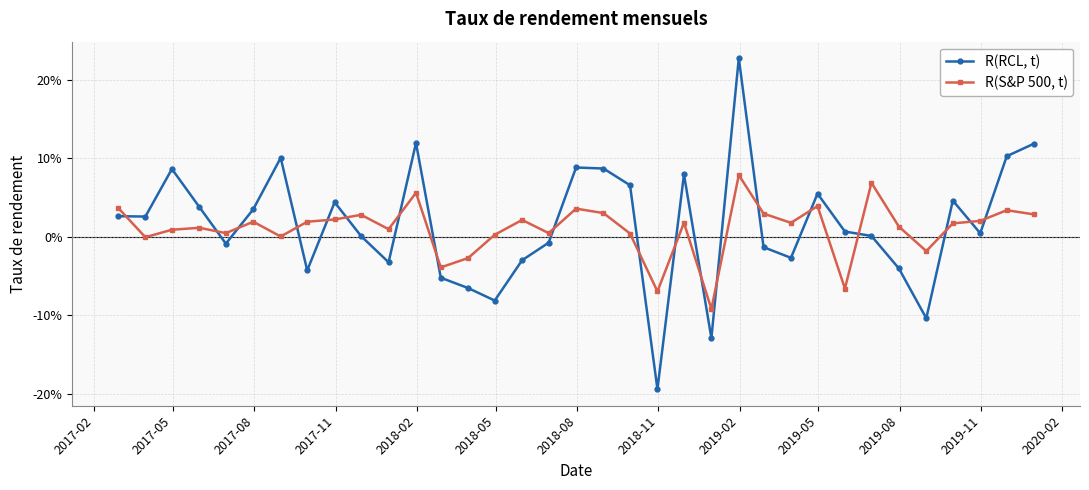

What are all the series names shown in the legend?

R(RCL, t), R(S&P 500, t)